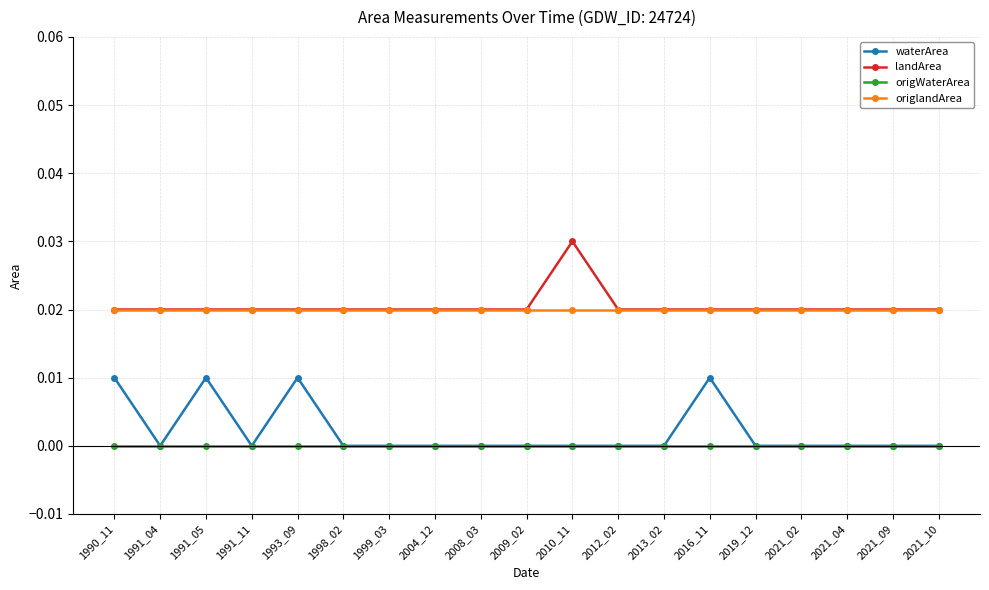

Which category has the highest value across all series?

2010_11